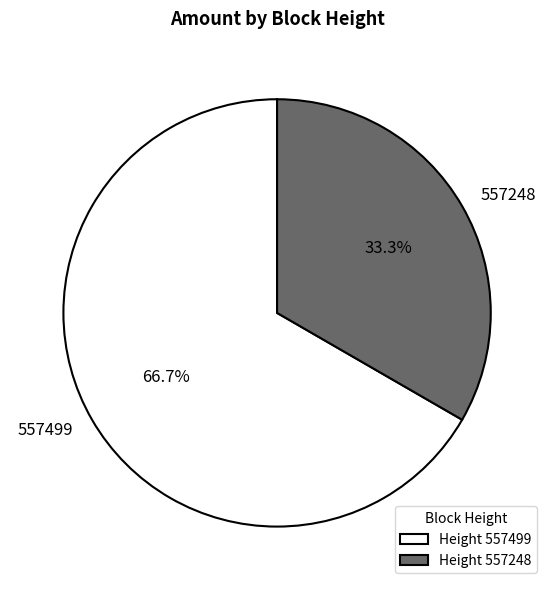

How many slices are in this pie chart?

2